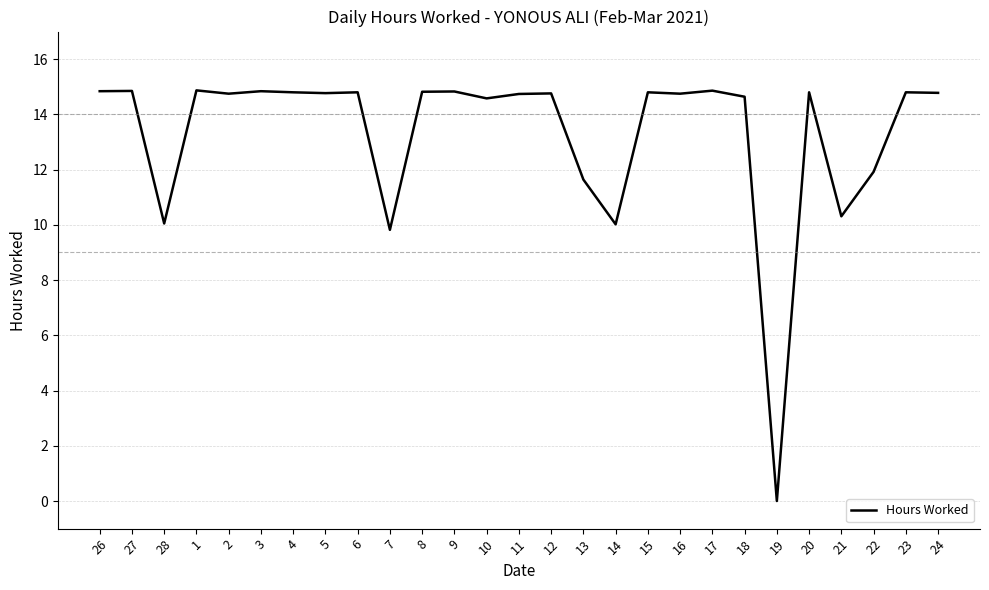

At which category does the chart reach its minimum across all series?

19